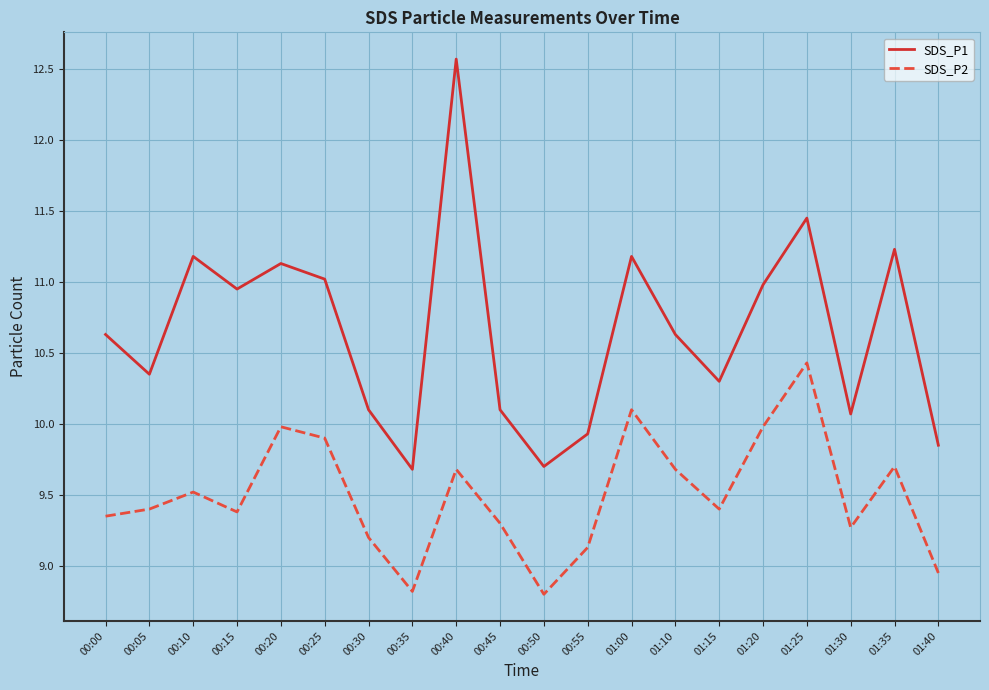

True or false: SDS_P2 has a value of 2.2 at 01:30.

False